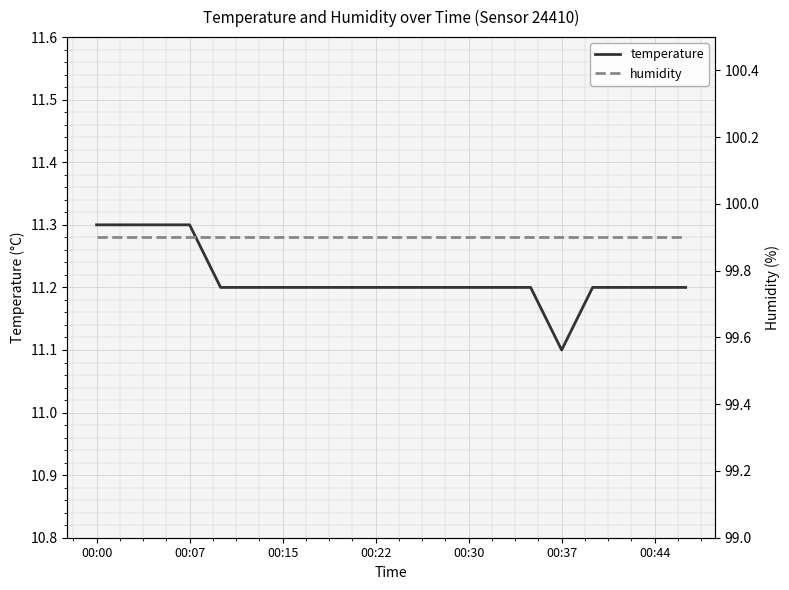

What is the sum of all temperature values?

224.3